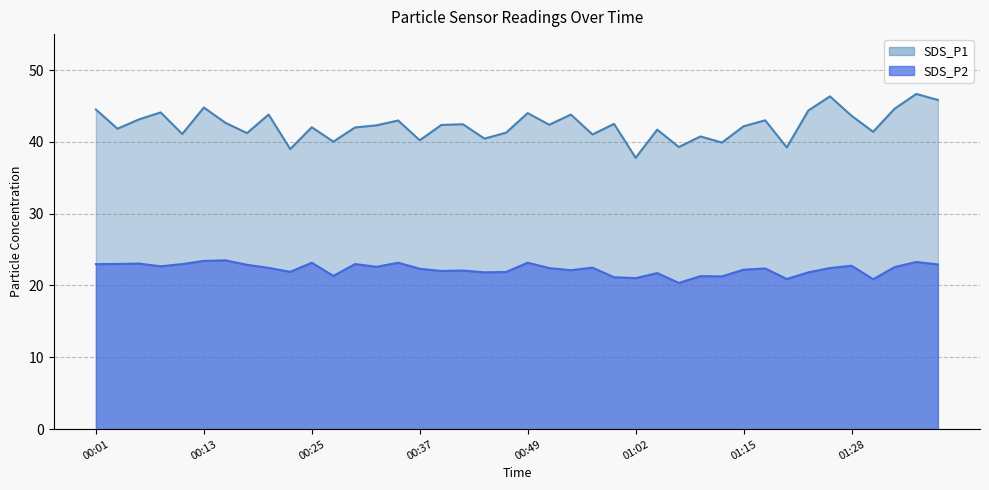

The value of SDS_P2 at 01:31 is 20.9. True or false?

True